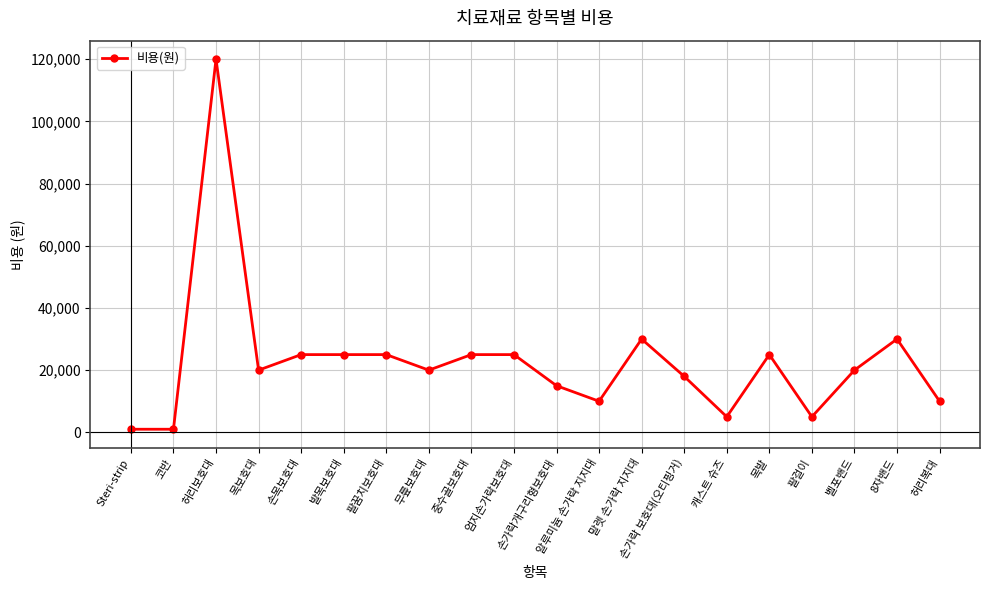

Which has a higher value, 엄지손가락보호대 or 알루미늄 손가락 지지대?

엄지손가락보호대